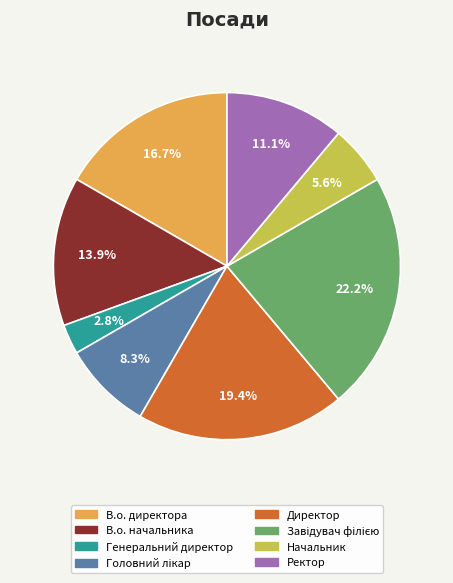

Does В.о. начальника represent more than half of the total?

No